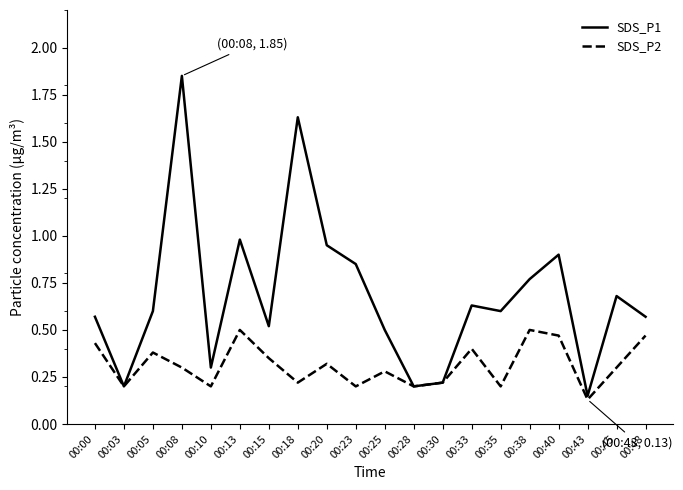

How many categories are shown in the chart?

20